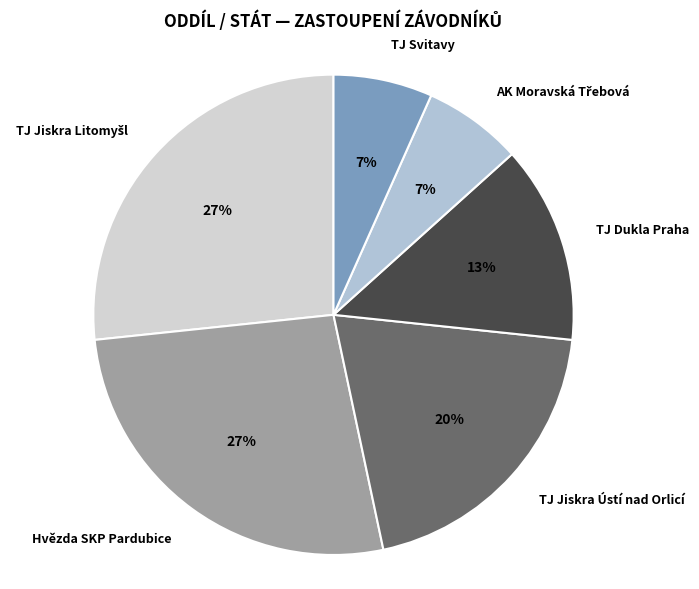

True or false: TJ Dukla Praha accounts for 3% of the total.

False